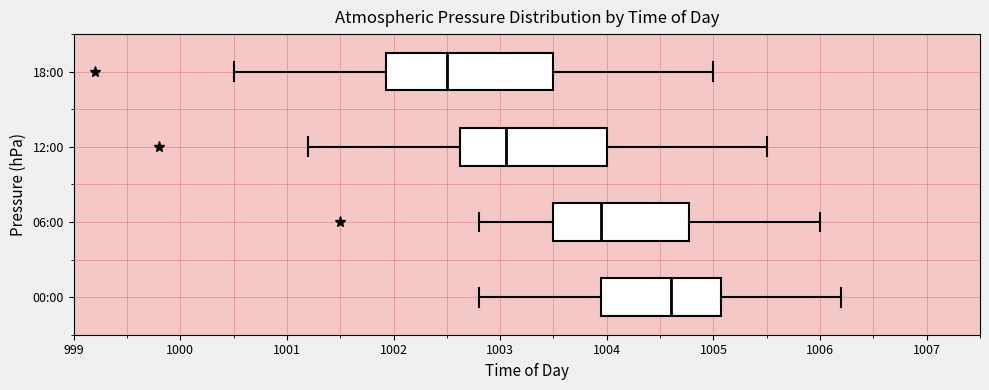

Which box has the furthest to the left median line?

18:00